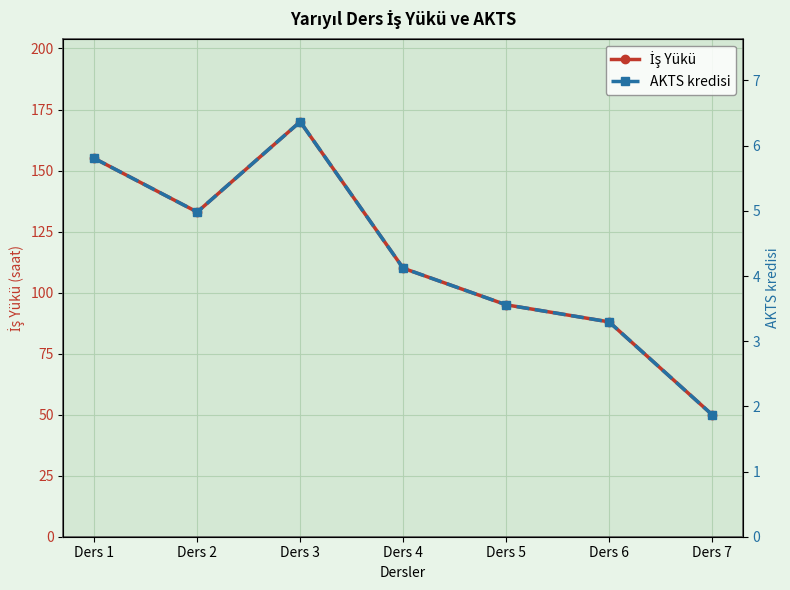

What is the difference between the AKTS kredisi values at Ders 6 and Ders 1?

2.5